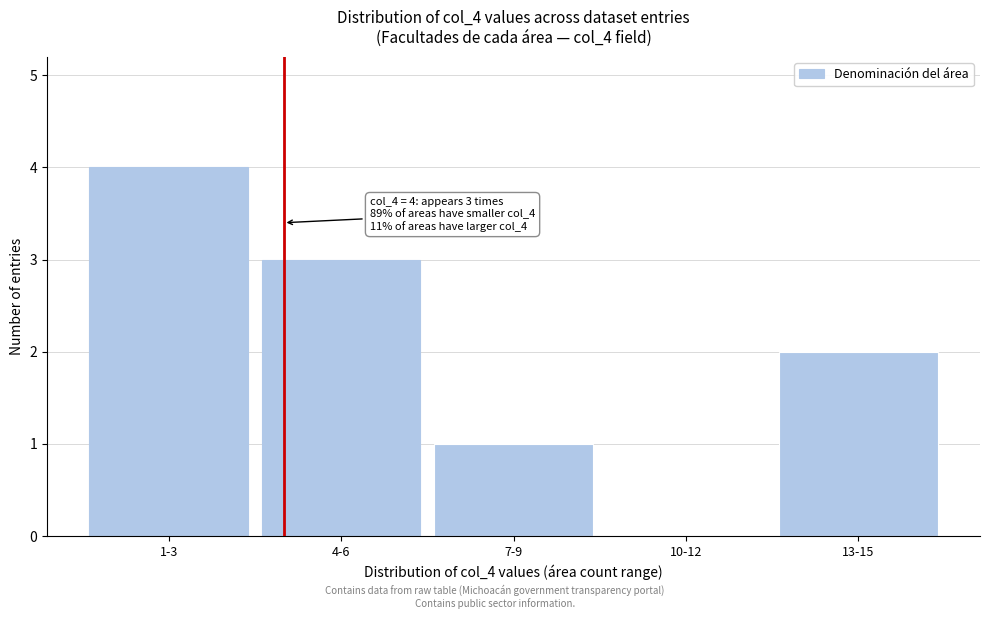

Reading left to right, transcribe all the data shown in this chart.

1-3=4	4-6=3	7-9=1	10-12=0	13-15=2